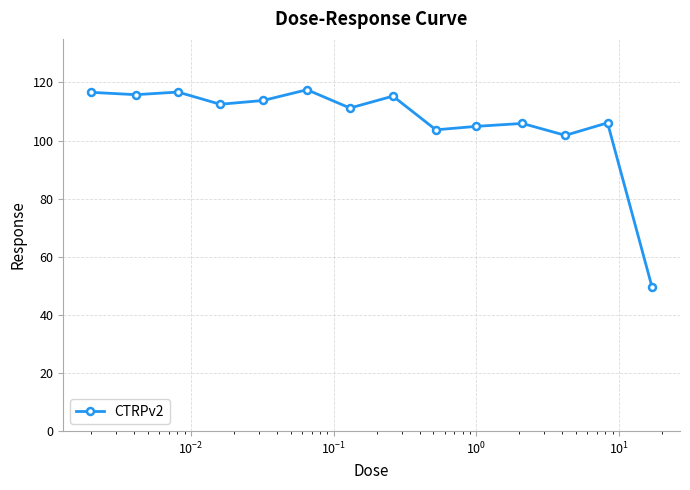

What is the value of the 9th point from the left?

103.7